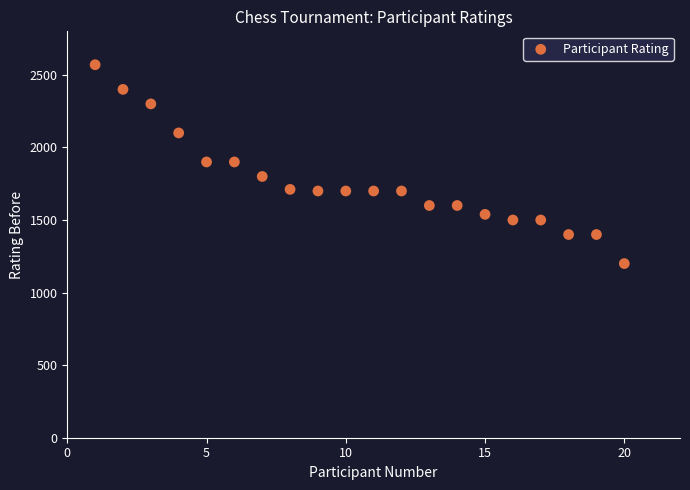

What is the range of Y values (max minus min)?

1370